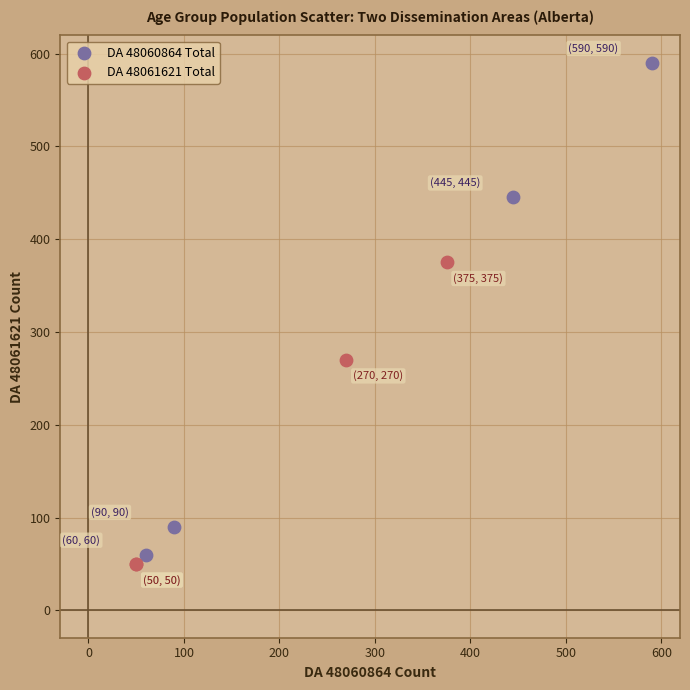

Which series reaches the maximum Y coordinate?

DA 48060864 Total